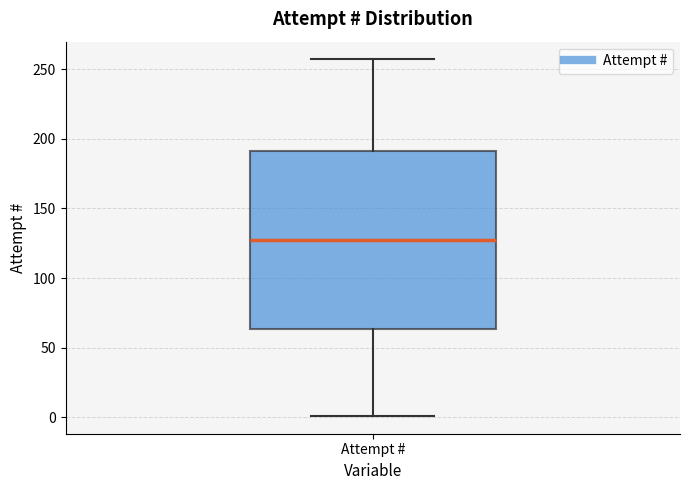

Transcribe this box plot: give where the median line is, the range the box spans, and where the two whiskers end, as read against the y-axis. The values are not printed on the chart, so give them approximately, as read against the axis.

median 130, box 65 to 190, whiskers 0 to 255